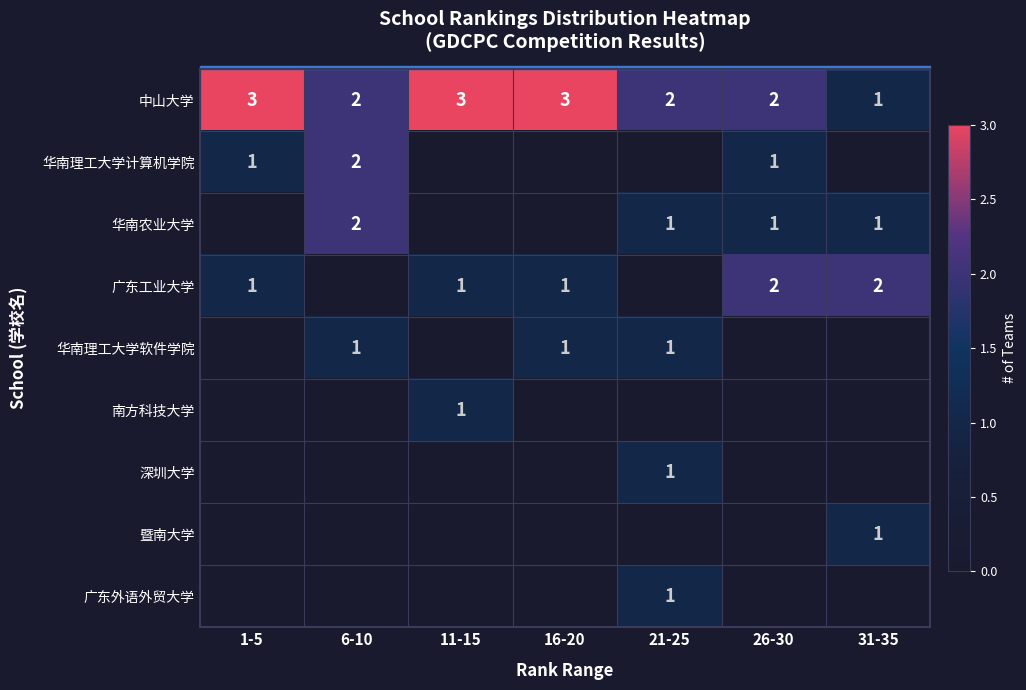

Which category has the highest value across all series?

1-5